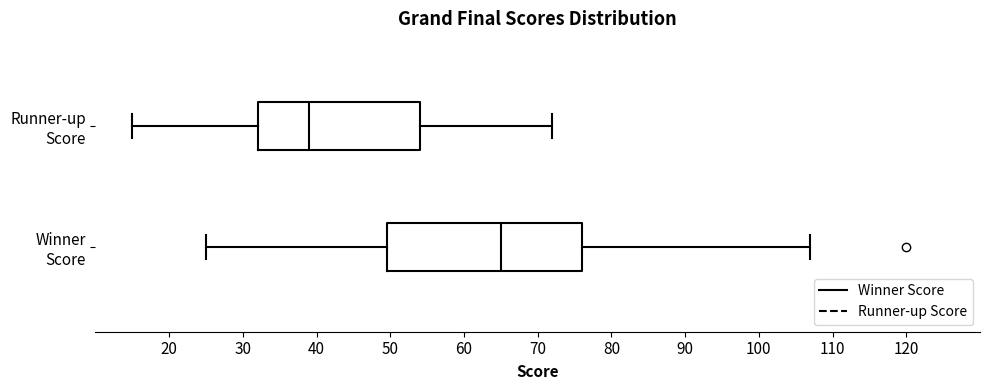

Reading bottom to top, transcribe this box plot: for each box, give where its median line is, the range the box spans, and where its two whiskers end, as read against the x-axis. The values are not printed on the chart, so give them approximately, as read against the axis.

Winner Score: median 65, box 50 to 76, whiskers 25 to 107
Runner-up Score: median 39, box 32 to 54, whiskers 15 to 72